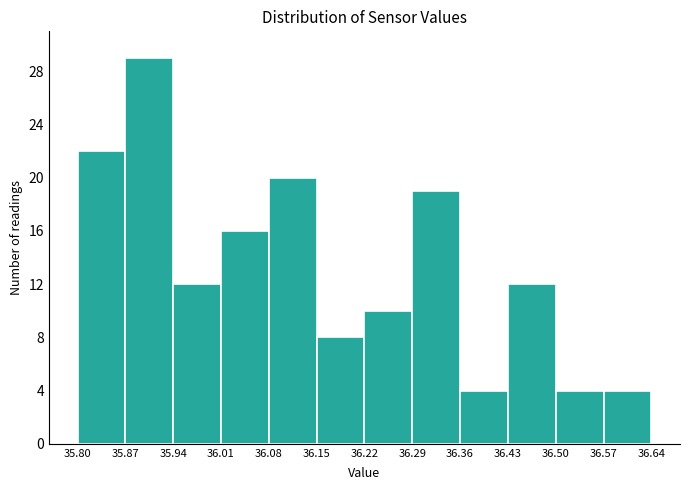

How tall is the bar that spans 36.43 to 36.50 on the x-axis? The values are not printed on the chart, so give them approximately, as read against the axis.

12